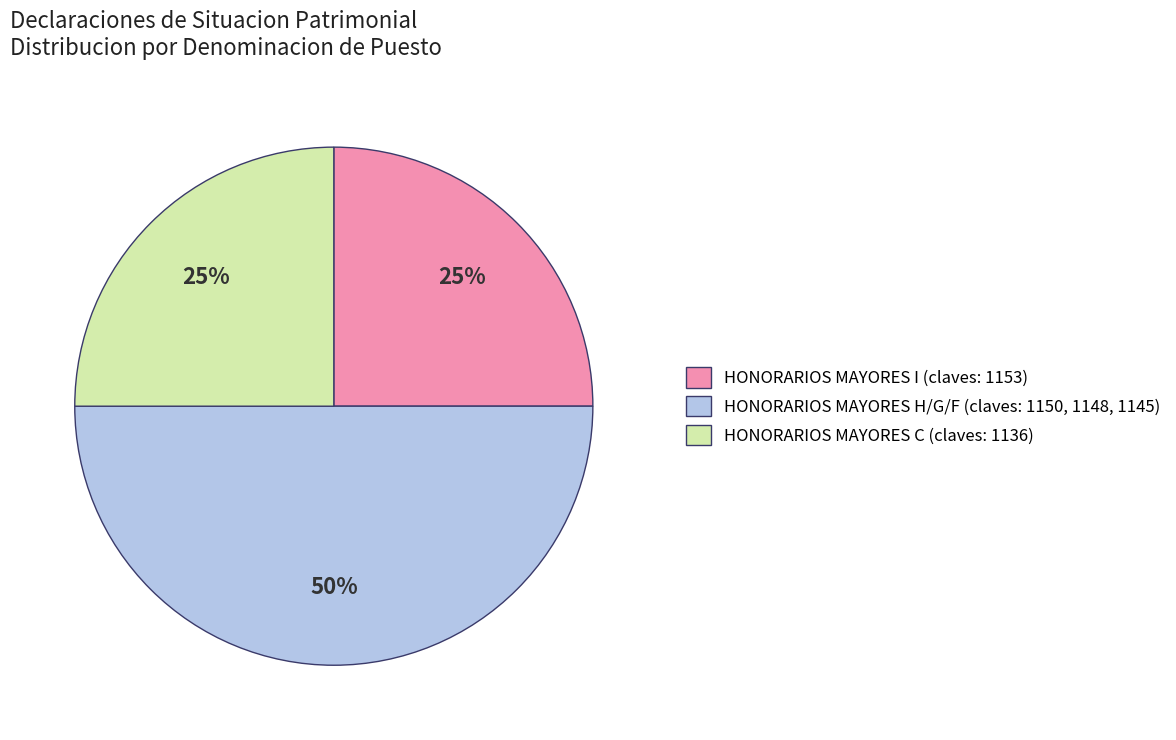

How many segments does this pie chart have?

3